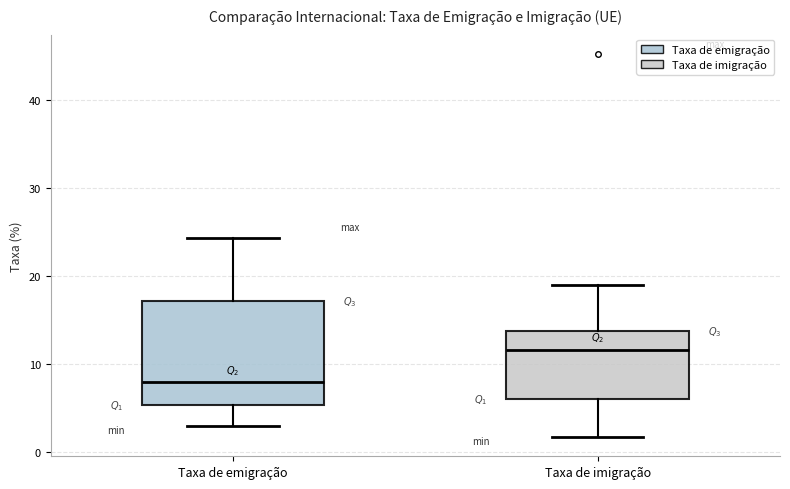

Which box has the highest median line?

Taxa de imigração